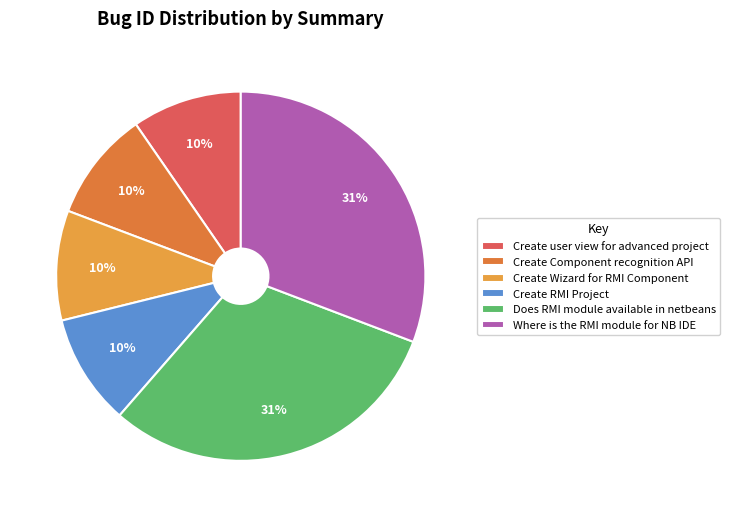

How much of the chart is everything except Create Wizard for RMI Component?

90.4%